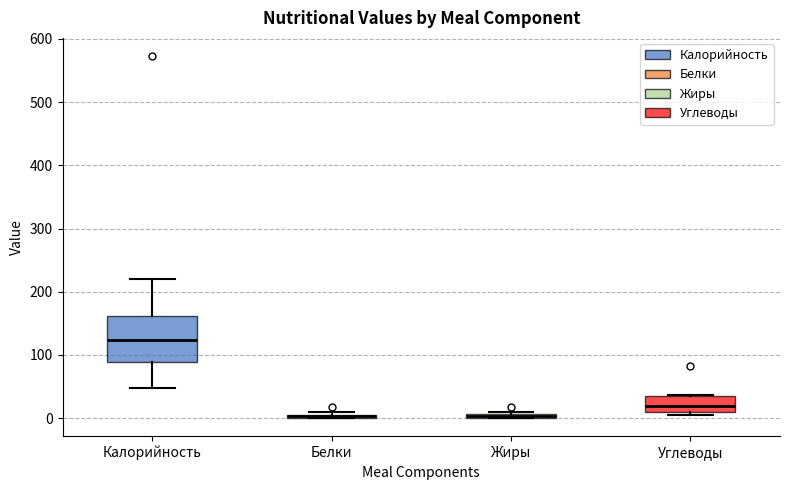

Comparing the boxes themselves (not the whiskers), which one is the tallest?

Калорийность